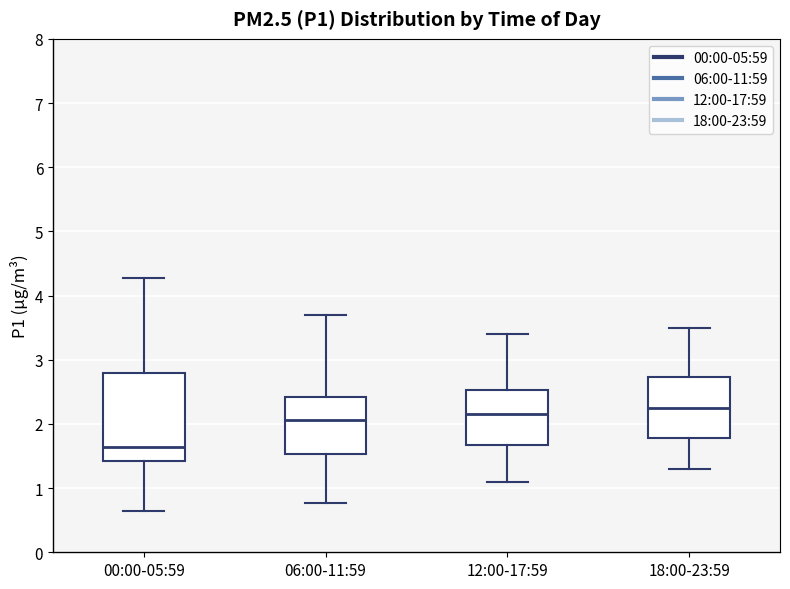

Reading left to right, read every box against the y-axis: the position of its median line, the range the box covers, and the ends of its whiskers. The values are not printed on the chart, so give them approximately, as read against the axis.

00:00-05:59: median 1.6, box 1.4 to 2.8, whiskers 0.7 to 4.3
06:00-11:59: median 2.1, box 1.5 to 2.4, whiskers 0.8 to 3.7
12:00-17:59: median 2.2, box 1.7 to 2.5, whiskers 1.1 to 3.4
18:00-23:59: median 2.3, box 1.8 to 2.7, whiskers 1.3 to 3.5